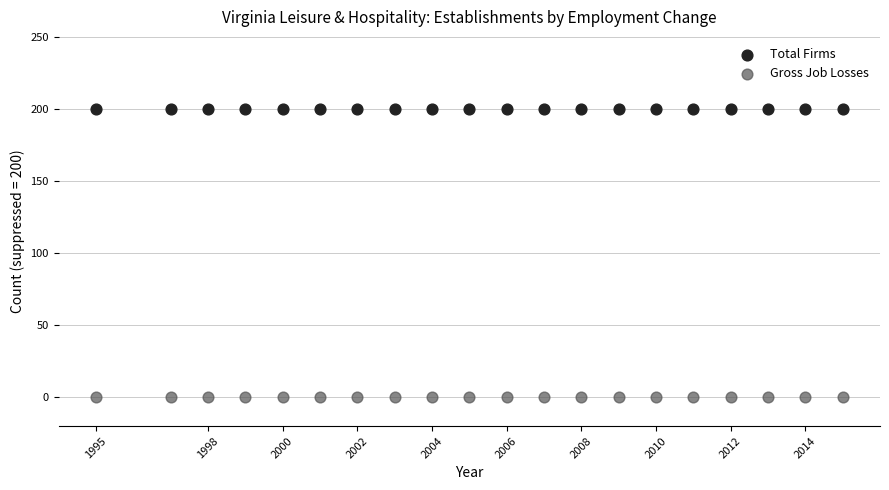

What are all the series names shown in the legend?

Total Firms, Gross Job Losses